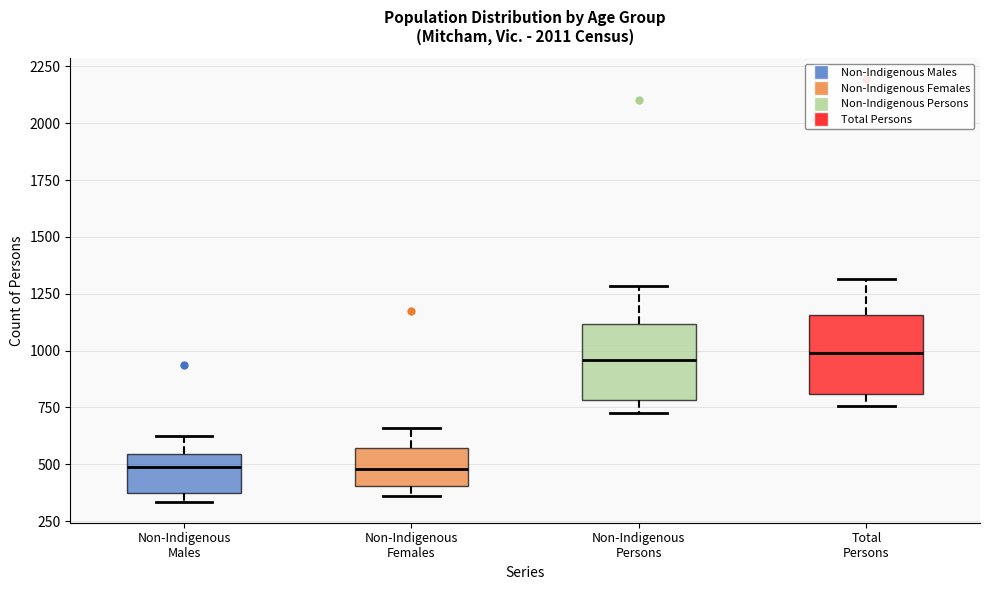

Where is the upper edge of the box for Total Persons on the y-axis? The values are not printed on the chart, so give them approximately, as read against the axis.

1150